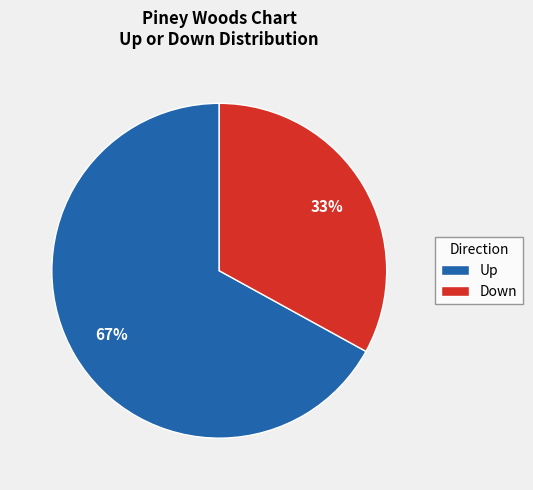

What is the largest slice in the pie chart?

Up